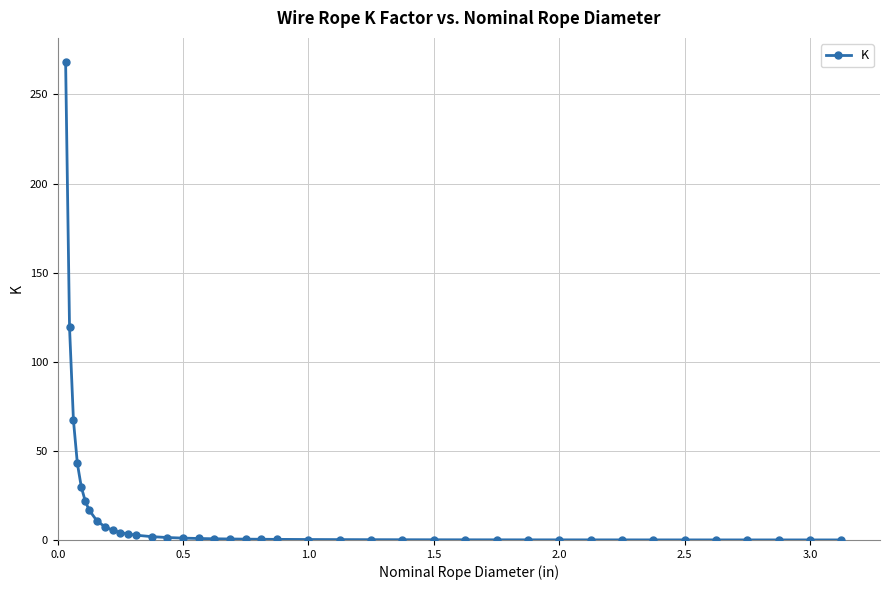

What is the value of the 9th point from the left?

7.5